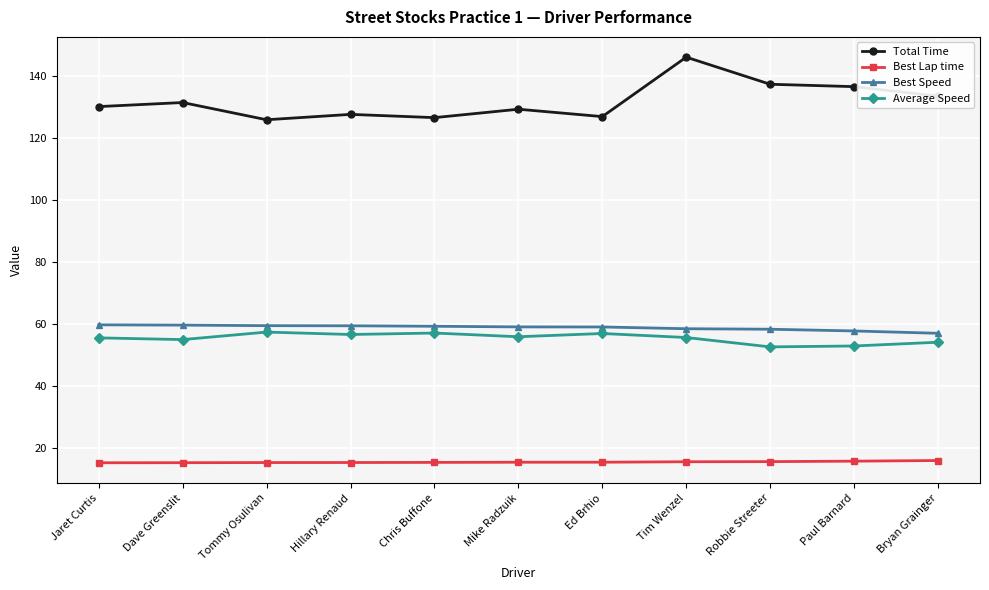

What is the maximum value for Best Speed?

59.6